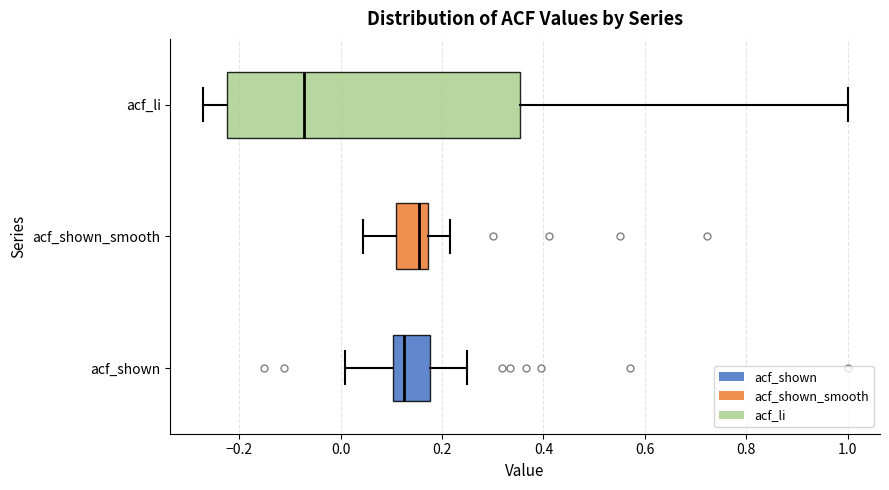

Where does the left whisker of the box for acf_shown_smooth end on the x-axis? The values are not printed on the chart, so give them approximately, as read against the axis.

0.04